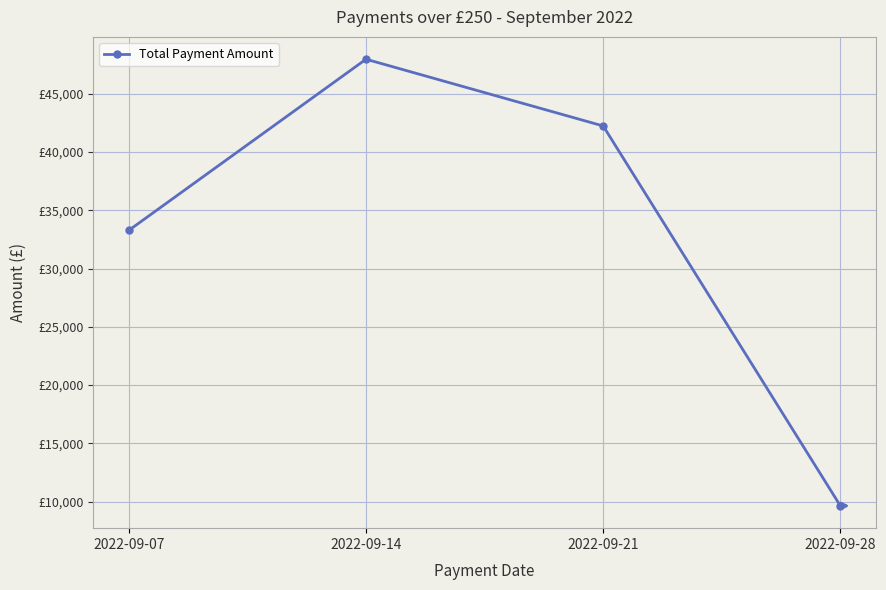

What is the minimum value shown in the chart?

9647.8